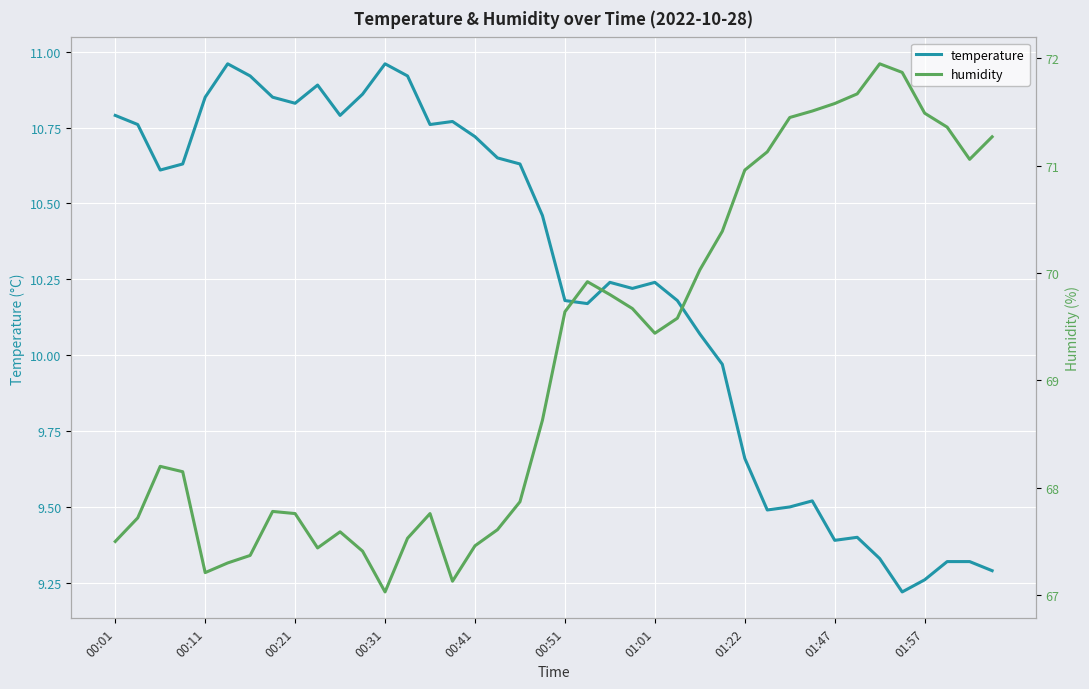

How many values in the humidity series exceed 69?

20